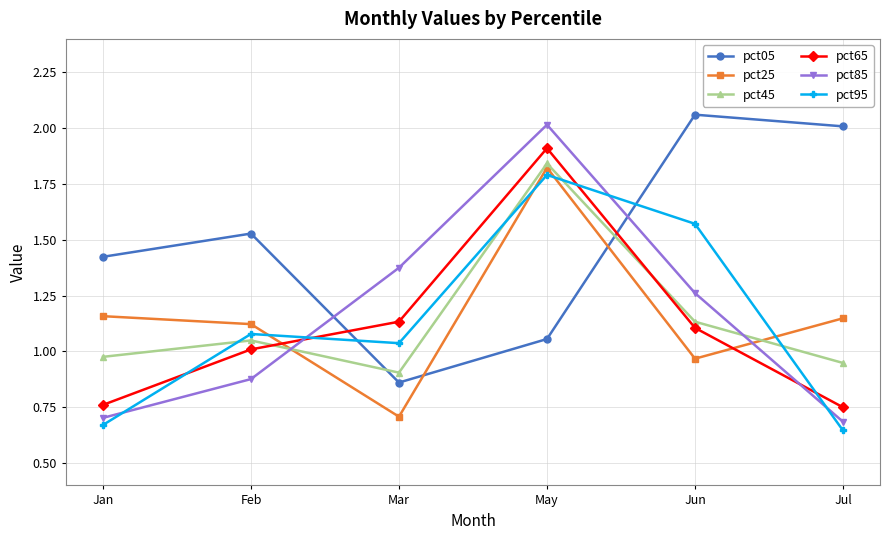

After their last crossing, which series has the higher values: pct05 or pct45?

pct05